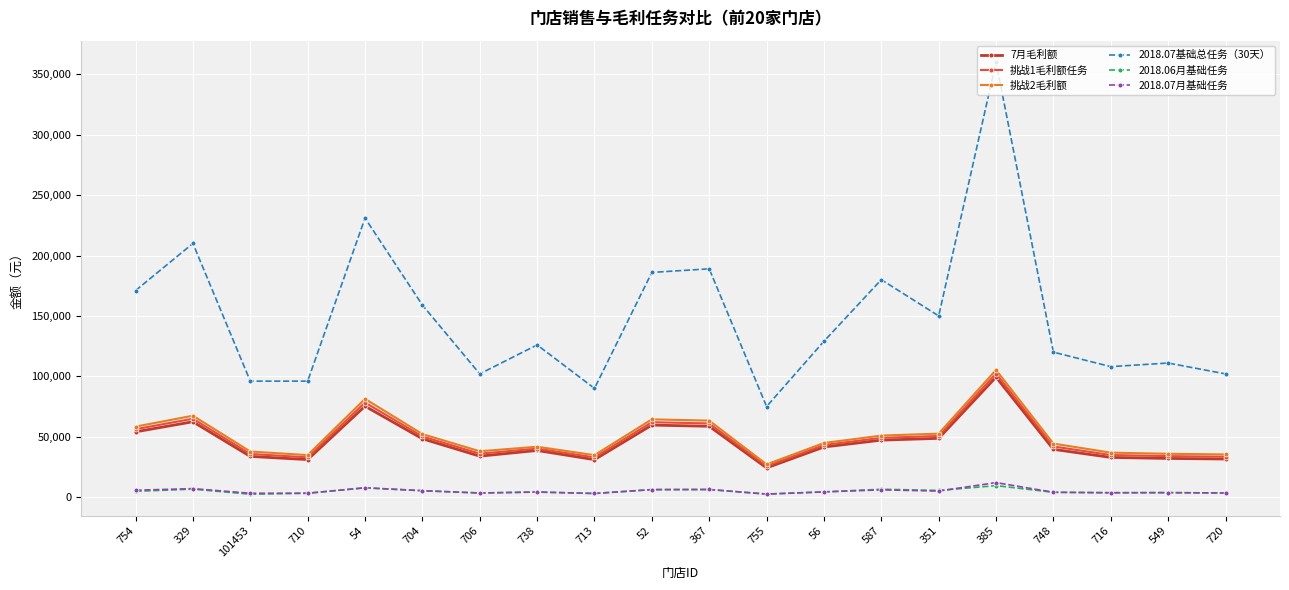

What is the greatest value displayed?

360000.0